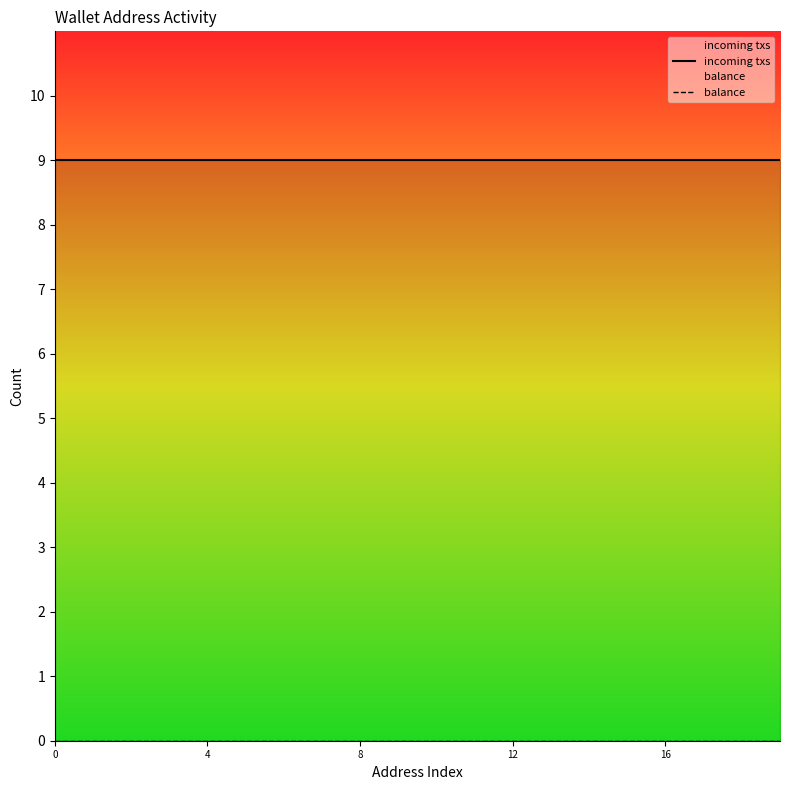

Which series has the largest range (max minus min)?

incoming txs